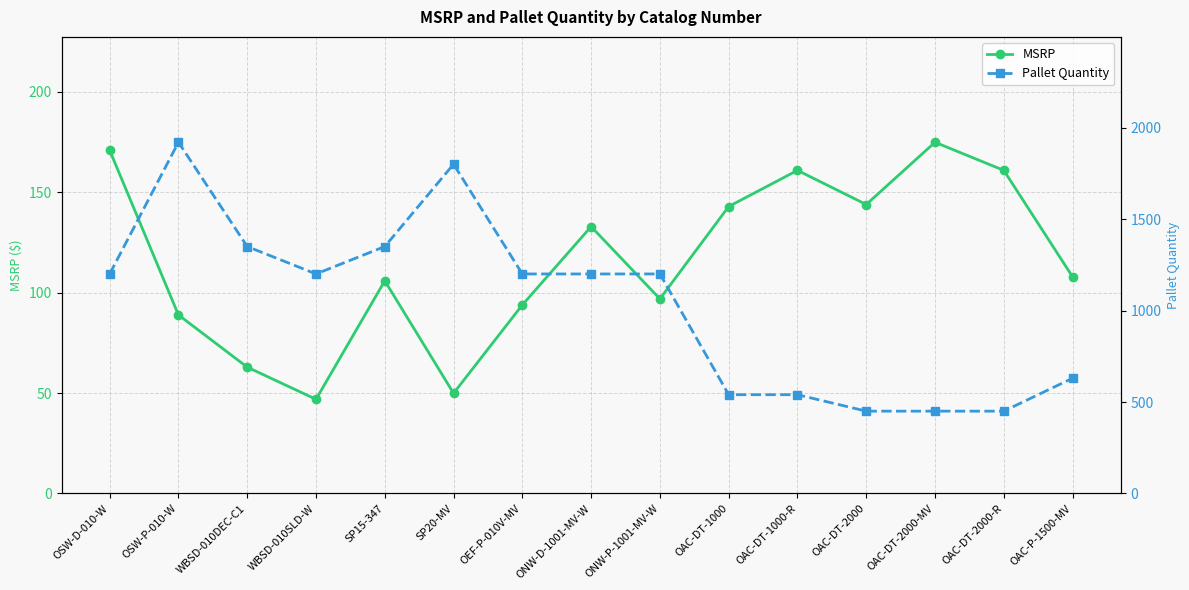

How many interior local valleys does the Pallet Quantity series have?

1